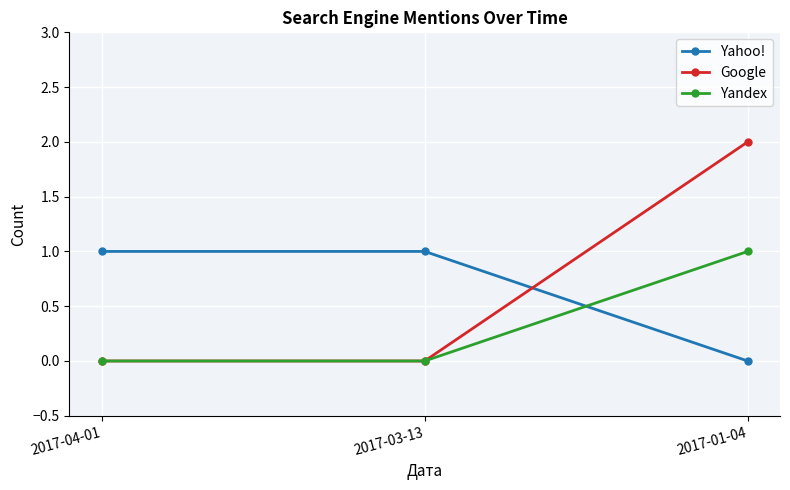

Which series has the widest spread of values?

Google